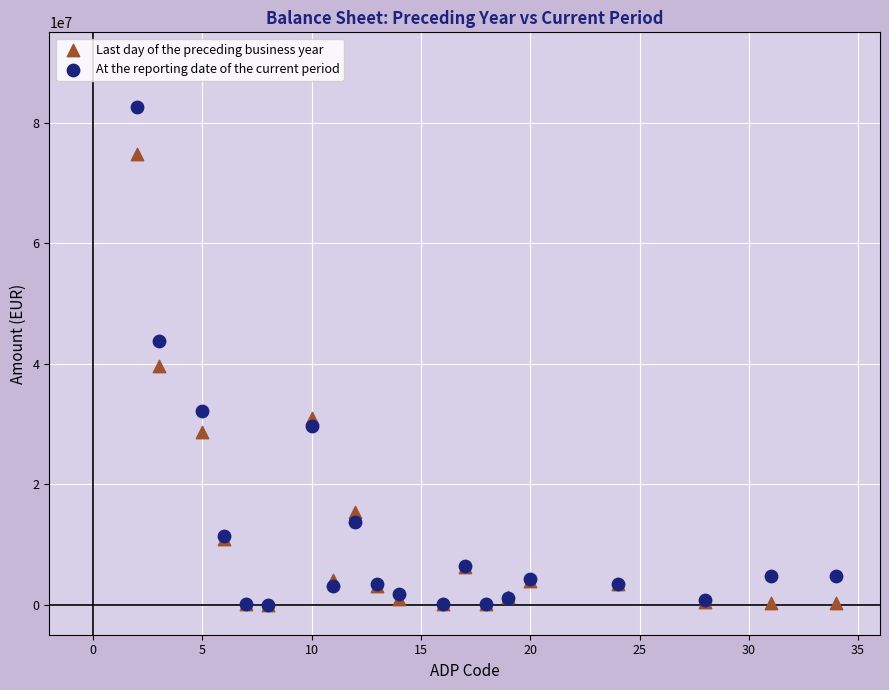

Which series has the largest Y range (max minus min)?

At the reporting date of the current period